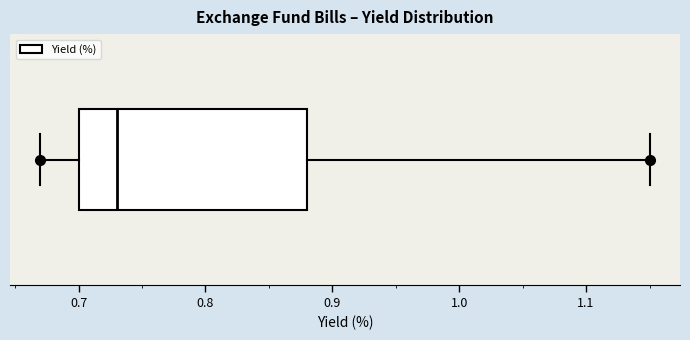

Where is the right edge of the box on the x-axis? The values are not printed on the chart, so give them approximately, as read against the axis.

0.88